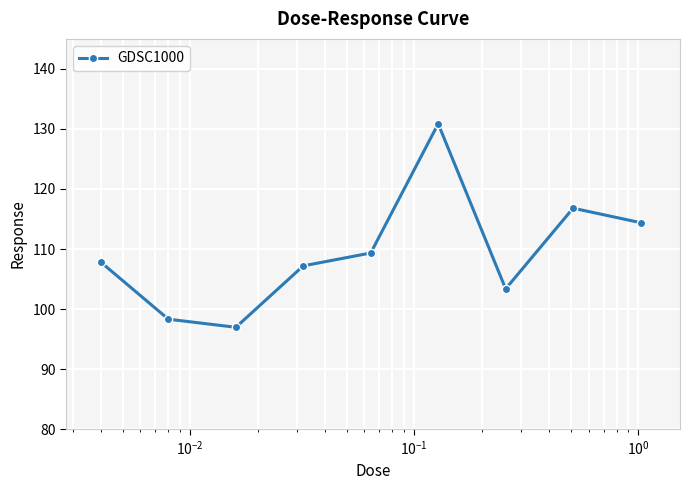

What is the sum of all values?

985.0